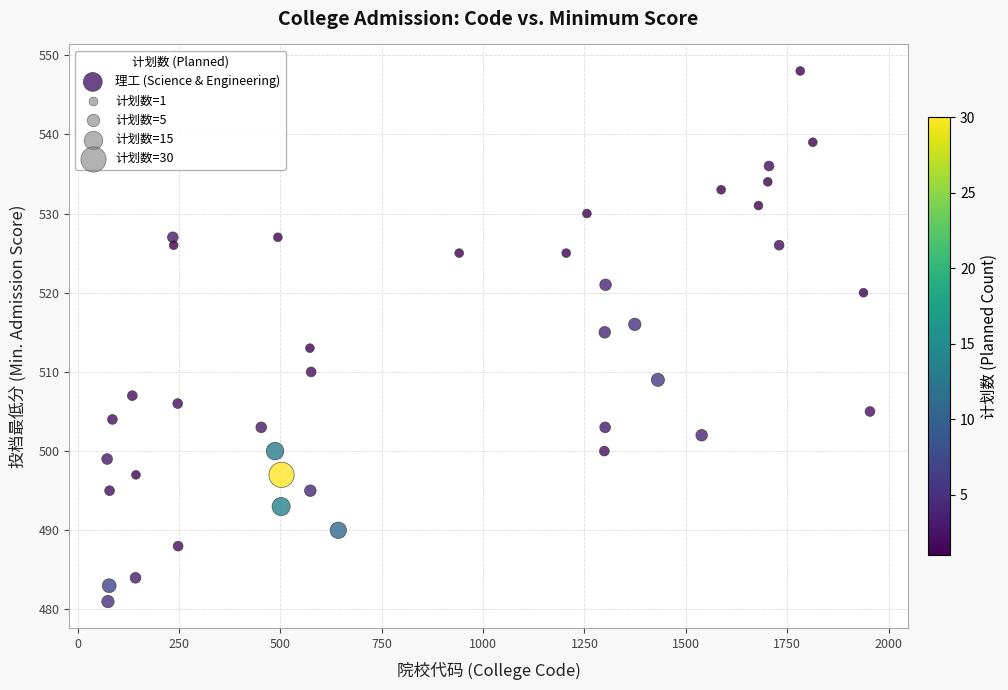

What is the range of Y values (max minus min)?

67